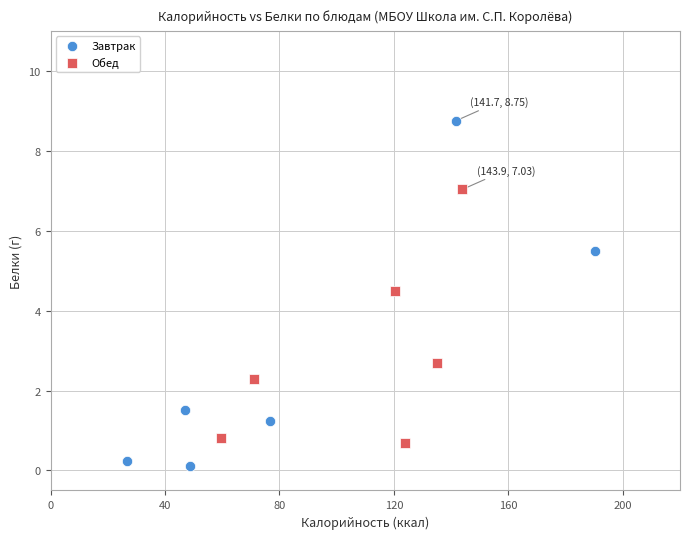

Which series has the widest spread of Y values?

Завтрак